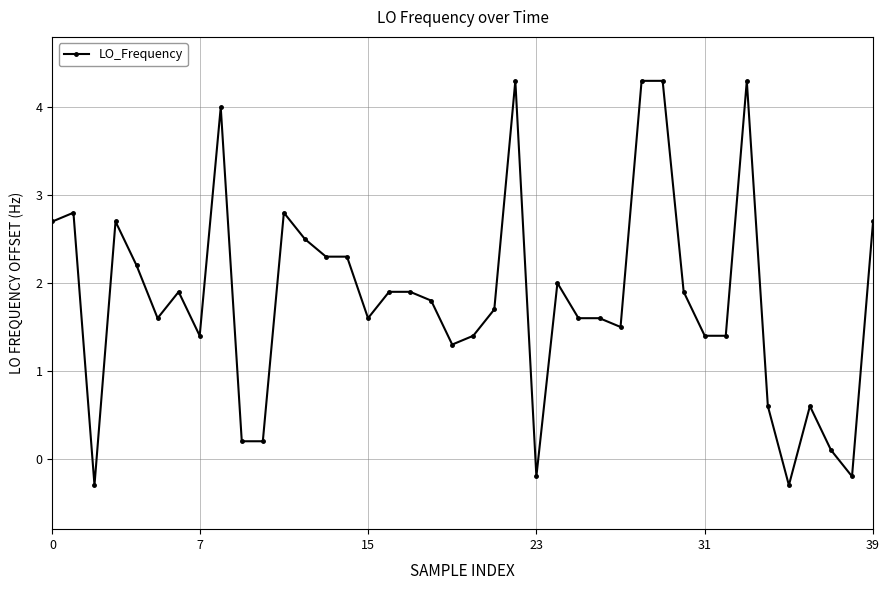

What is the difference between the maximum and minimum values?

4.6